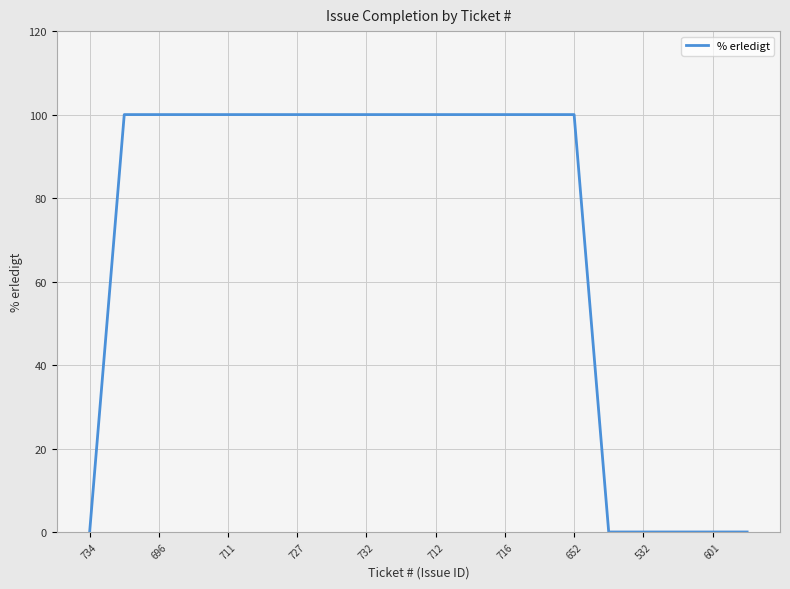

What is the sum of all values?

1400